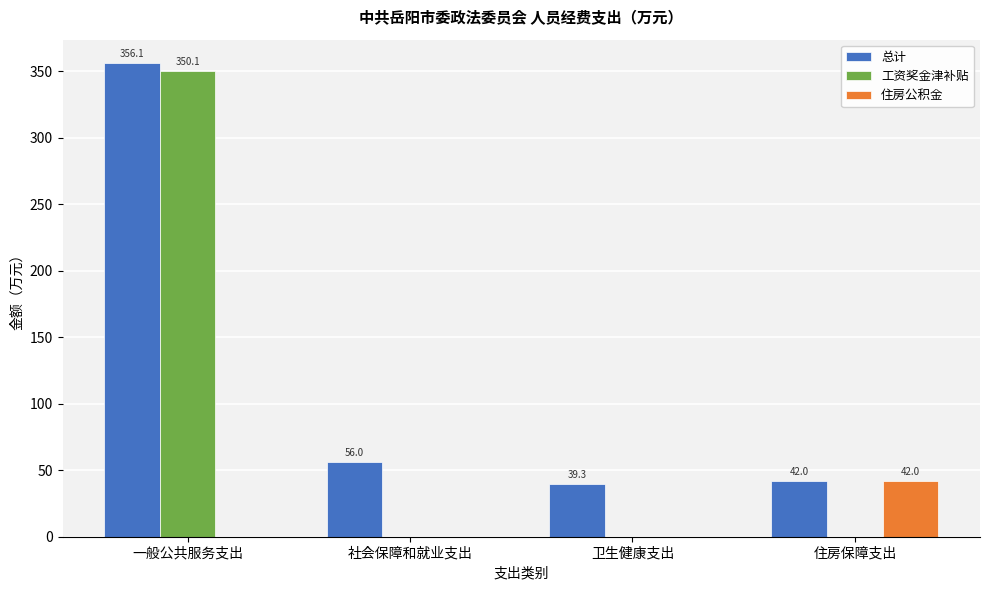

Which series has the largest total across all categories?

总计